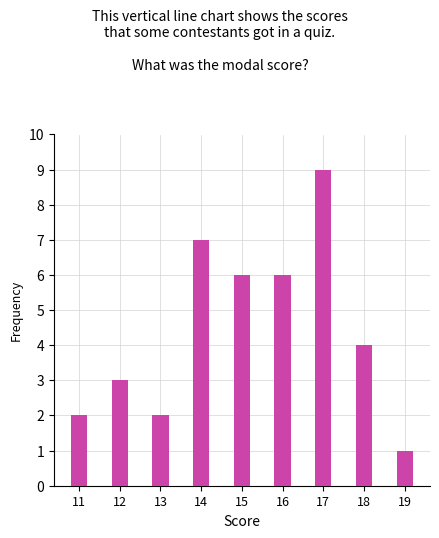

Reading left to right, list all the values displayed in this chart.

11=2	12=3	13=2	14=7	15=6	16=6	17=9	18=4	19=1